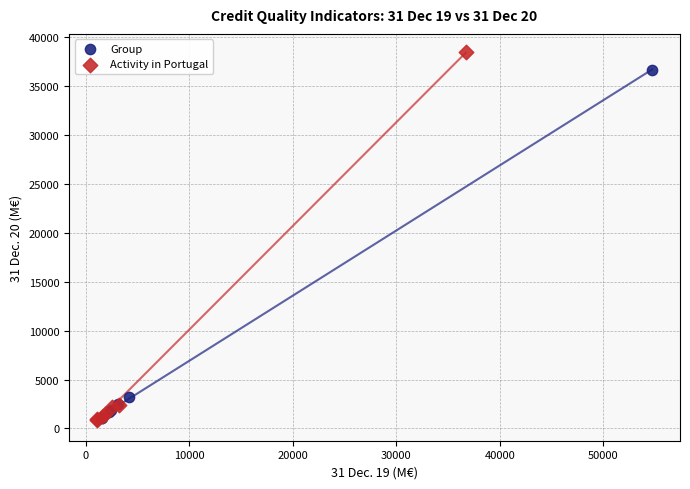

Which series has the widest spread of Y values?

Activity in Portugal